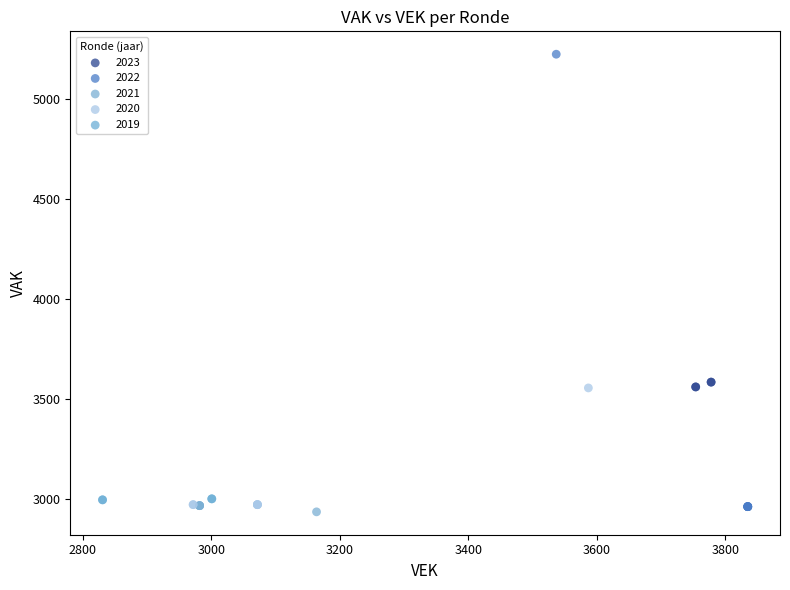

Which series reaches the maximum Y coordinate?

2022